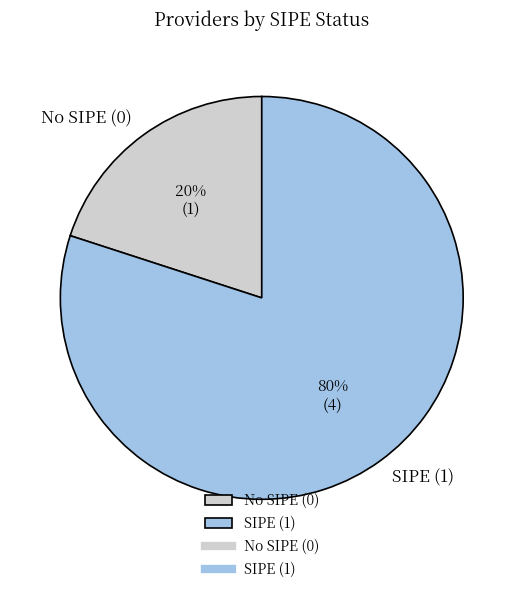

What is the ratio of the value at SIPE (1) to the value at No SIPE (0)?

4.0